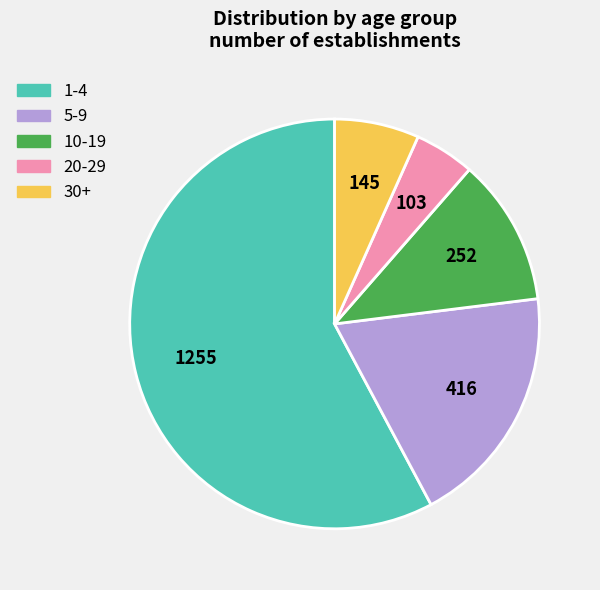

What is the ratio of the value at 10-19 to the value at 20-29?

2.4